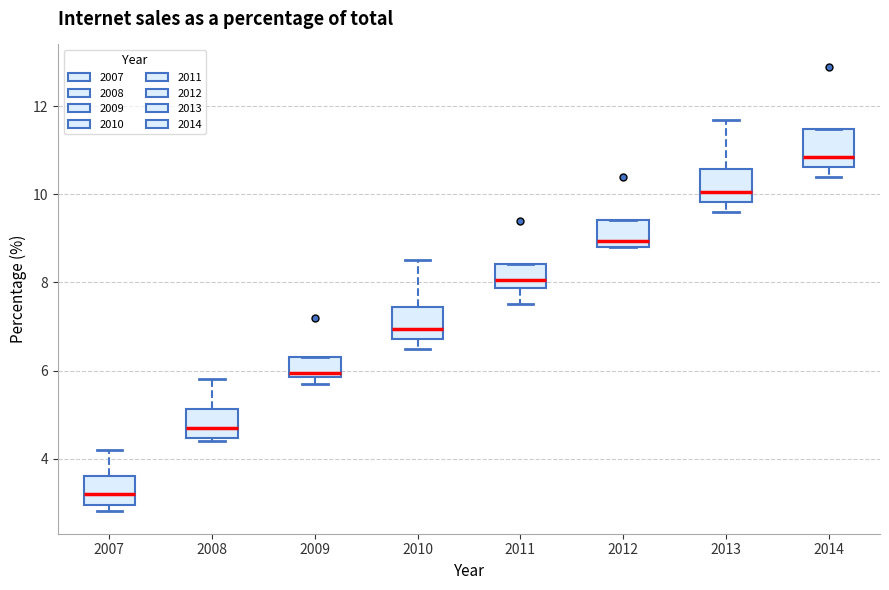

Reading left to right, transcribe this box plot: for each box, give where its median line is, the range the box spans, and where its two whiskers end, as read against the y-axis. The values are not printed on the chart, so give them approximately, as read against the axis.

2007: median 3.2, box 3.0 to 3.6, whiskers 2.8 to 4.2
2008: median 4.8, box 4.4 to 5.2, whiskers 4.4 (just below the box's lower edge) to 5.8
2009: median 6.0, box 5.8 to 6.4, whiskers 5.8 (just below the box's lower edge) to 6.4
2010: median 7.0, box 6.8 to 7.4, whiskers 6.6 to 8.6
2011: median 8.0, box 7.8 to 8.4, whiskers 7.6 to 8.4
2012: median 9.0, box 8.8 to 9.4, whiskers 8.8 to 9.4
2013: median 10.0, box 9.8 to 10.6, whiskers 9.6 to 11.8
2014: median 10.8, box 10.6 to 11.4, whiskers 10.4 to 11.4